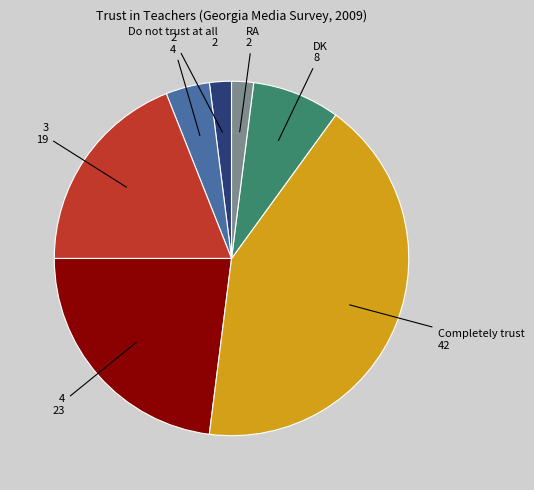

Is there any slice that represents more than half of the pie?

No